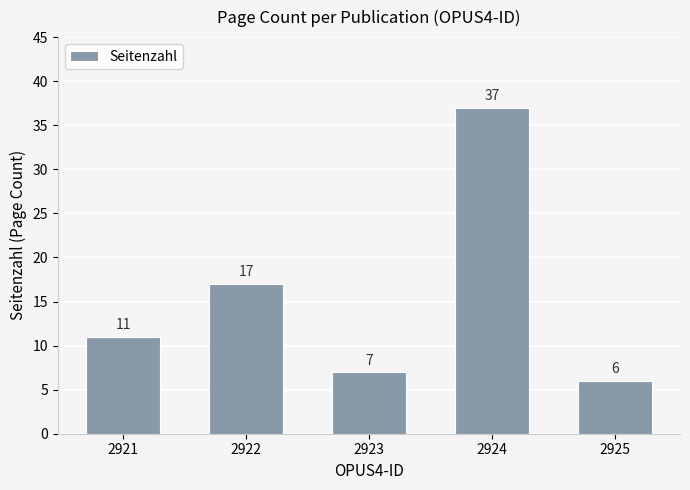

What is the minimum value shown in the chart?

6